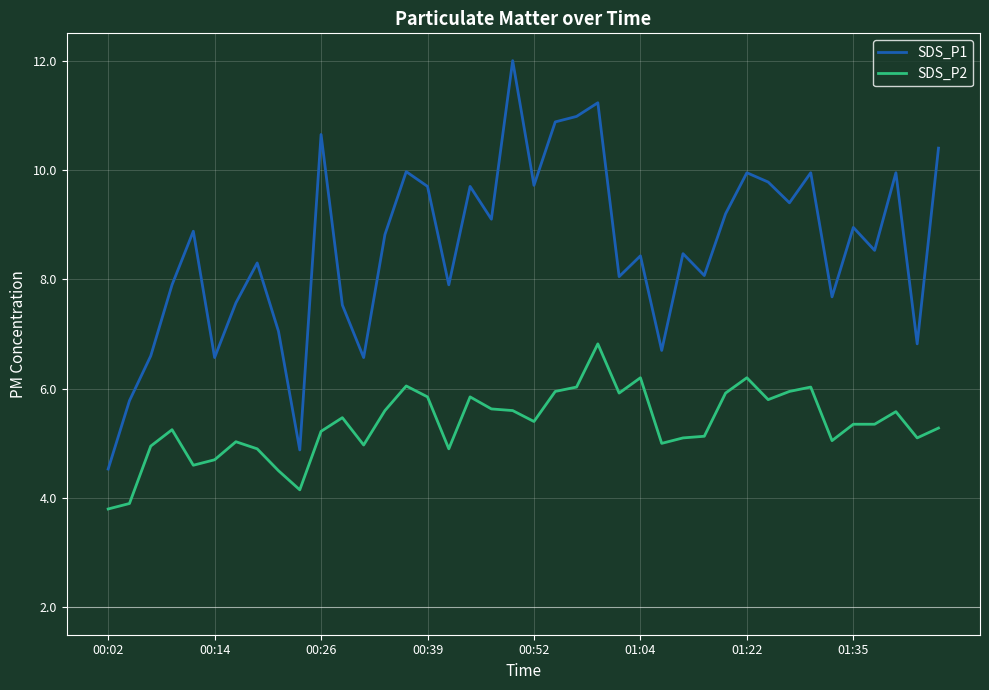

Does the chart display data point markers on the line(s)?

No